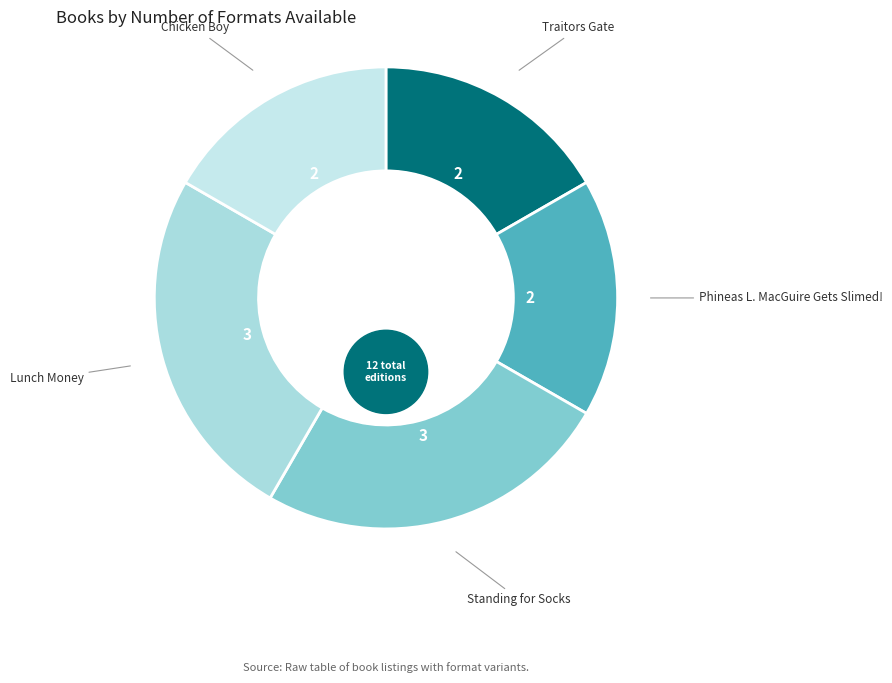

To the nearest percent, what is the difference between the largest and smallest slice percentages?

8%